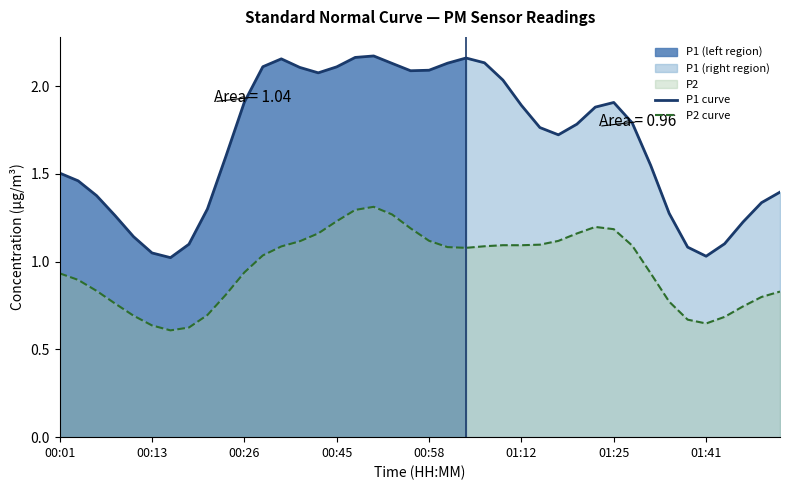

What is the spread (max minus min) of values at 18?

0.9